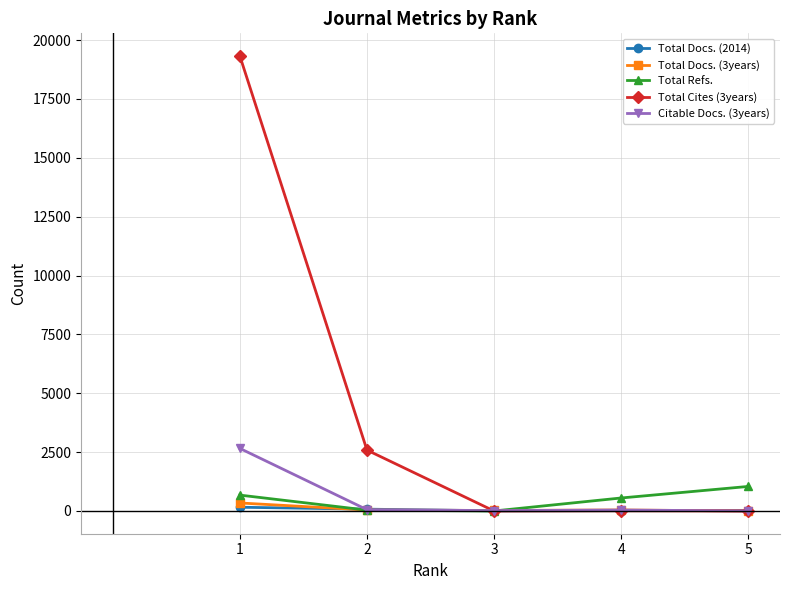

True or false: Total Refs. has more than 0 points higher than both neighbors.

False